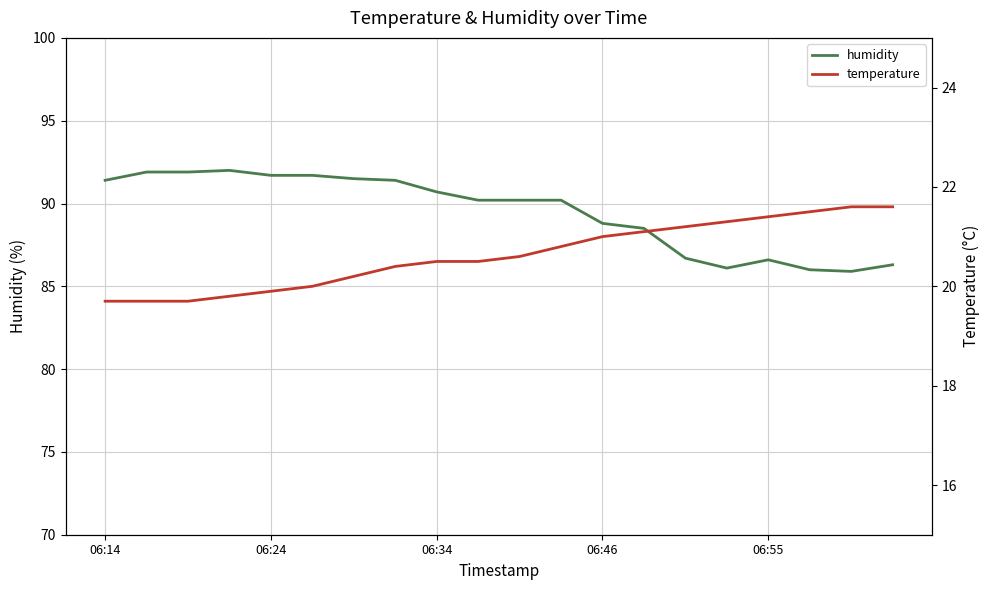

The value of humidity at 06:34 is 47.6. True or false?

False